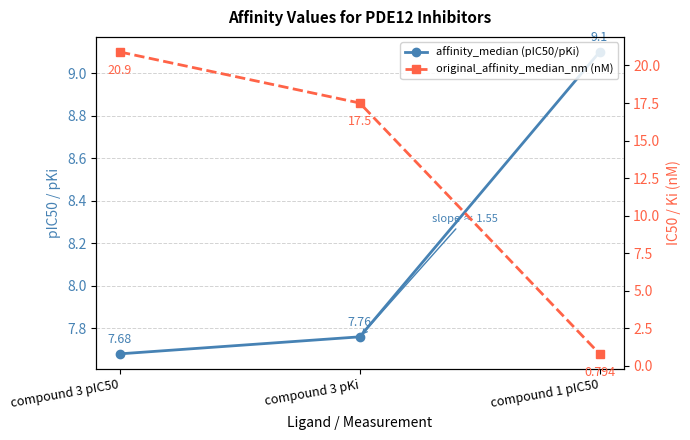

Does the chart display data point markers on the line(s)?

Yes